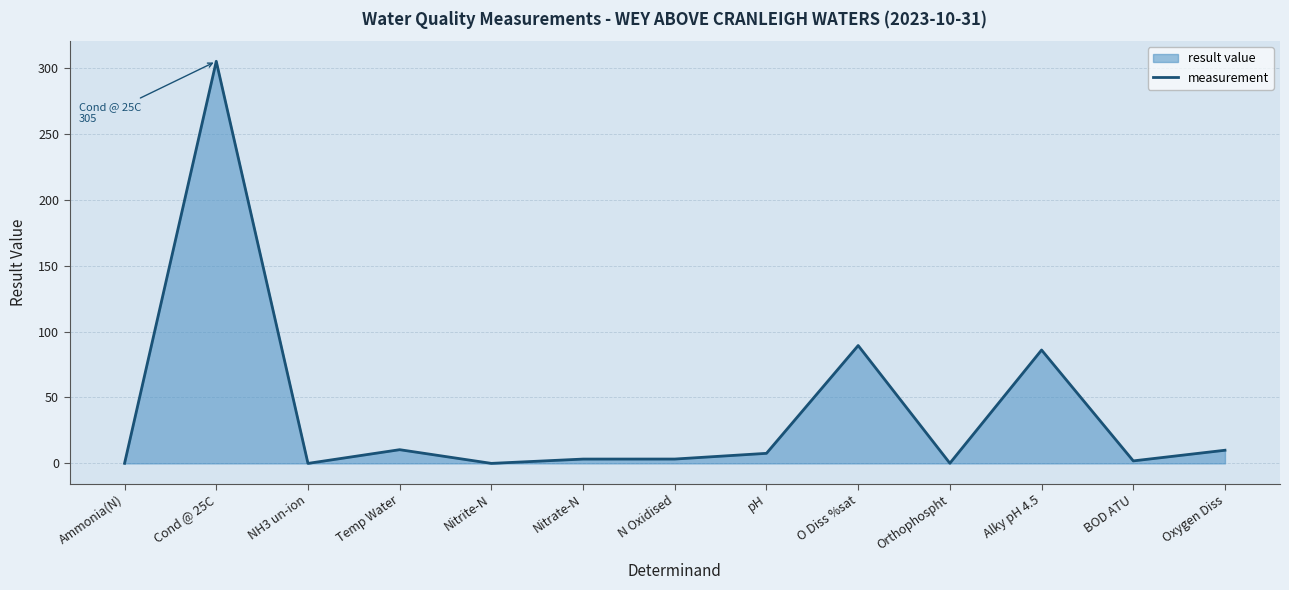

Does the chart have visible grid lines?

Yes